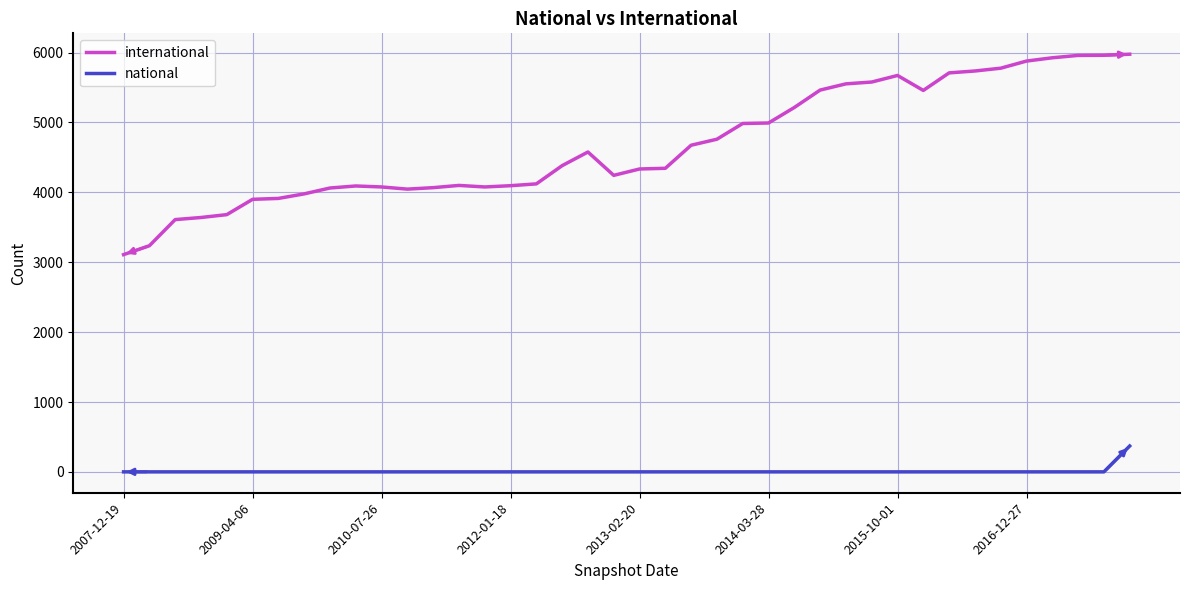

What is the lowest value of the international series?

3109